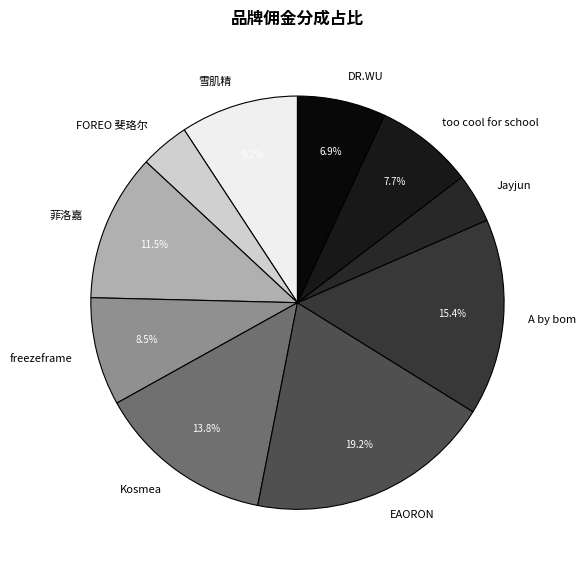

What percentage is the 雪肌精 slice, to the nearest percent?

9%